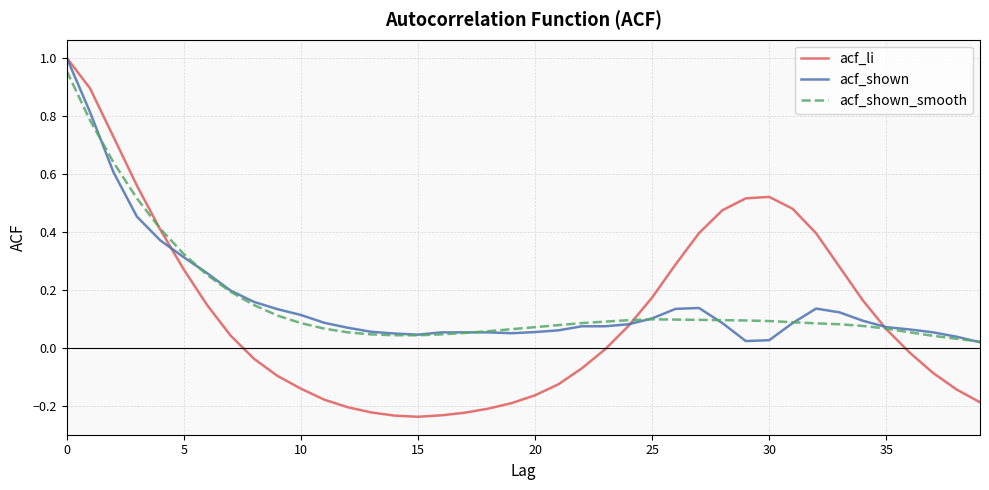

Which series has the largest range (max minus min)?

acf_li